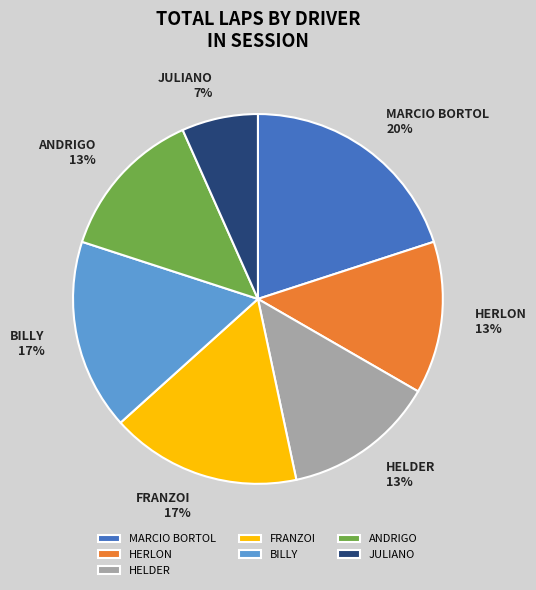

Is there a majority slice in this chart?

No